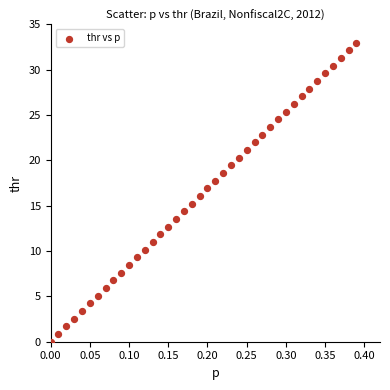

What is the range of Y values (max minus min)?

33.0